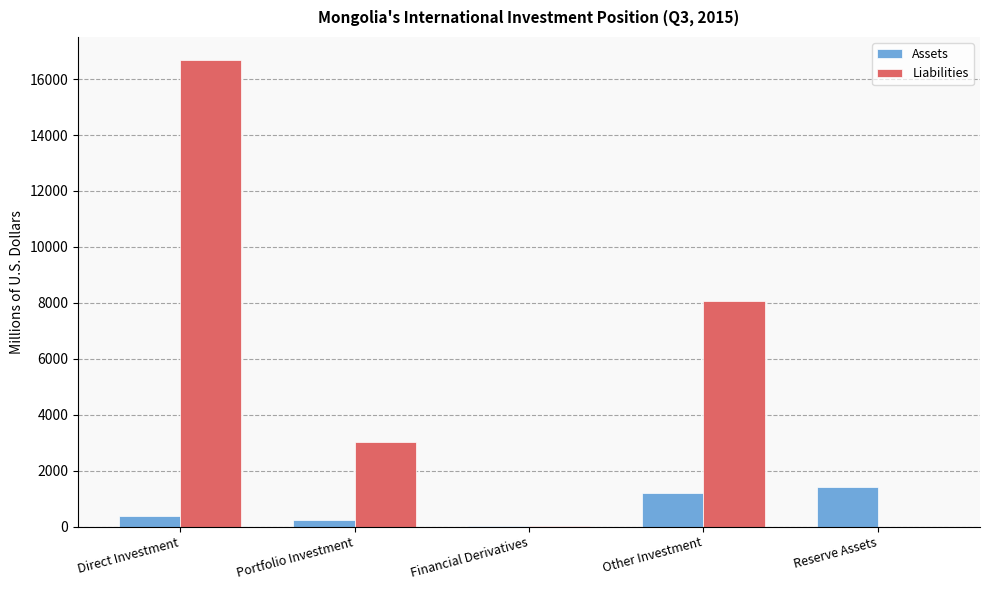

Which series changed the most between Direct Investment and Financial Derivatives?

Liabilities